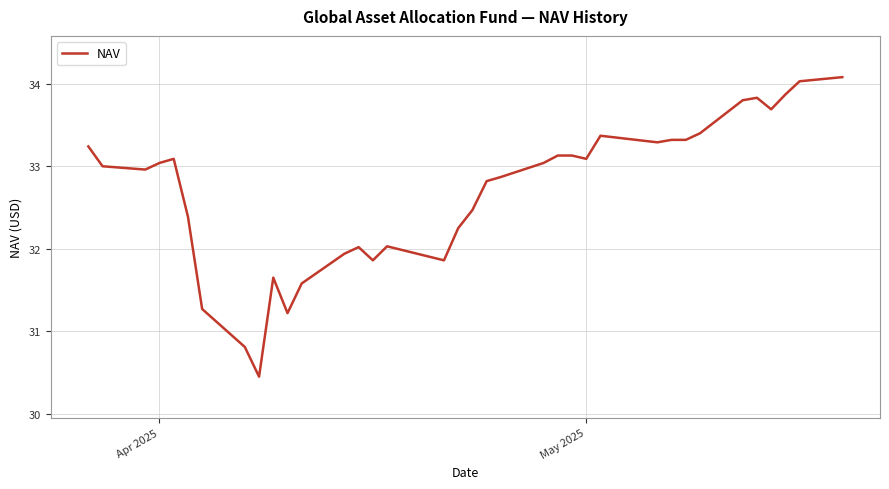

Is this an area chart (filled region under the line)?

No